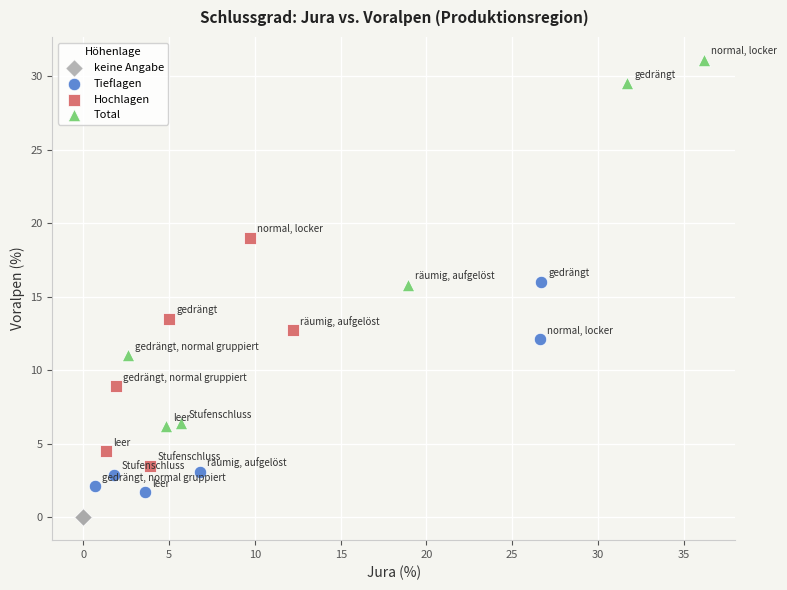

Which series reaches the maximum Y coordinate?

Total